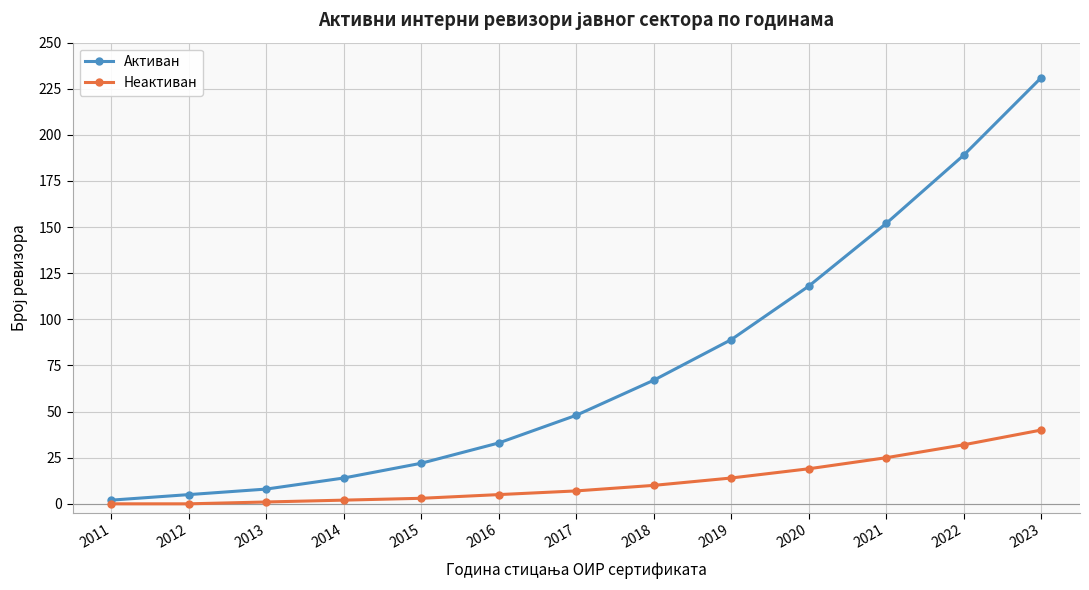

Between 2011 and 2022, which series saw the biggest shift?

Активан